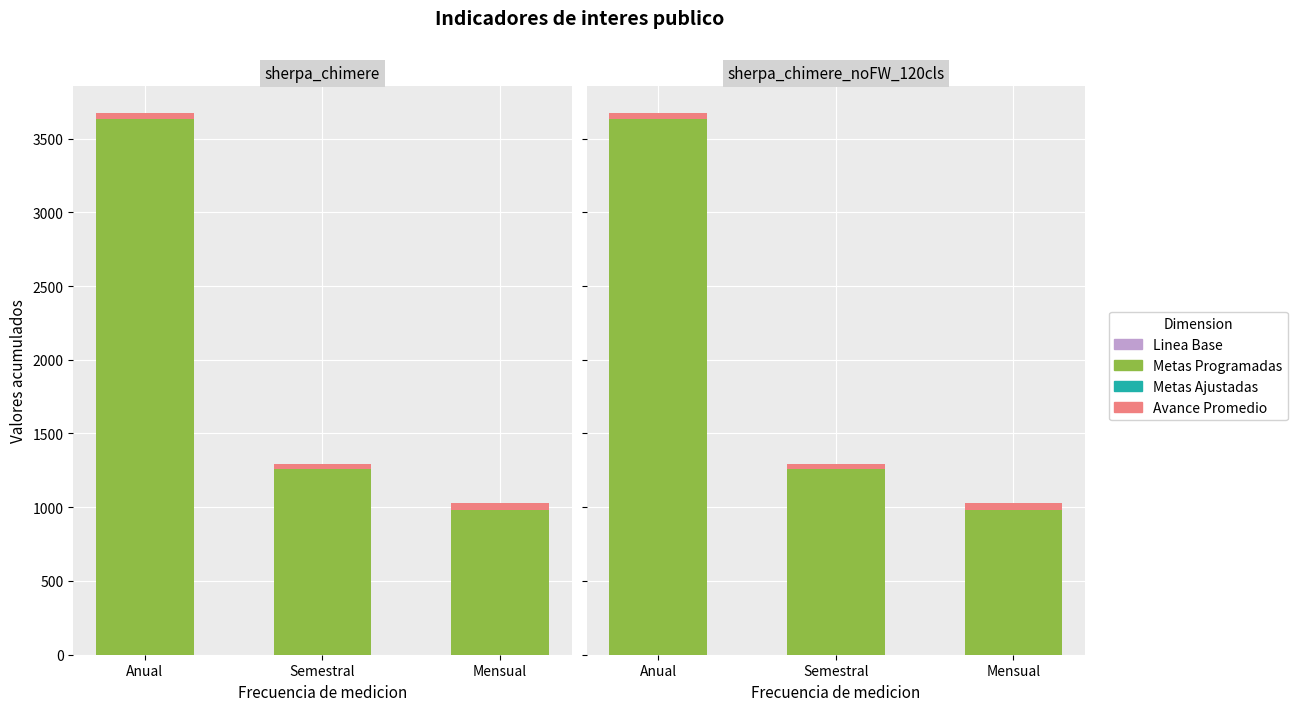

How many data points does each series have?

3